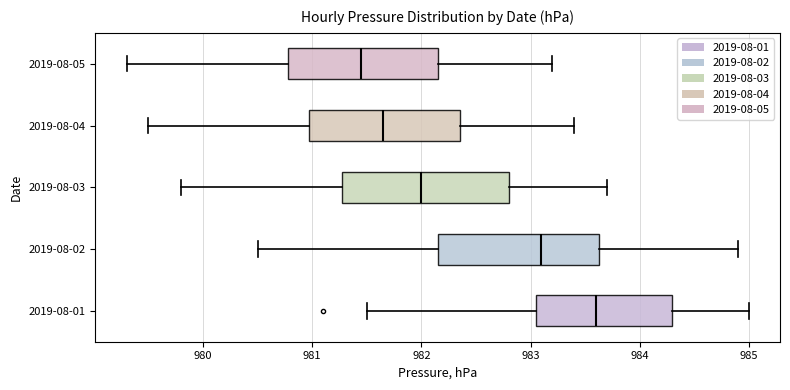

Reading bottom to top, transcribe this box plot: for each box, give where its median line is, the range the box spans, and where its two whiskers end, as read against the x-axis. The values are not printed on the chart, so give them approximately, as read against the axis.

2019-08-01: median 983.6, box 983.1 to 984.3, whiskers 981.5 to 985.0
2019-08-02: median 983.1, box 982.2 to 983.6, whiskers 980.5 to 984.9
2019-08-03: median 982.0, box 981.3 to 982.8, whiskers 979.8 to 983.7
2019-08-04: median 981.7, box 981.0 to 982.4, whiskers 979.5 to 983.4
2019-08-05: median 981.5, box 980.8 to 982.2, whiskers 979.3 to 983.2